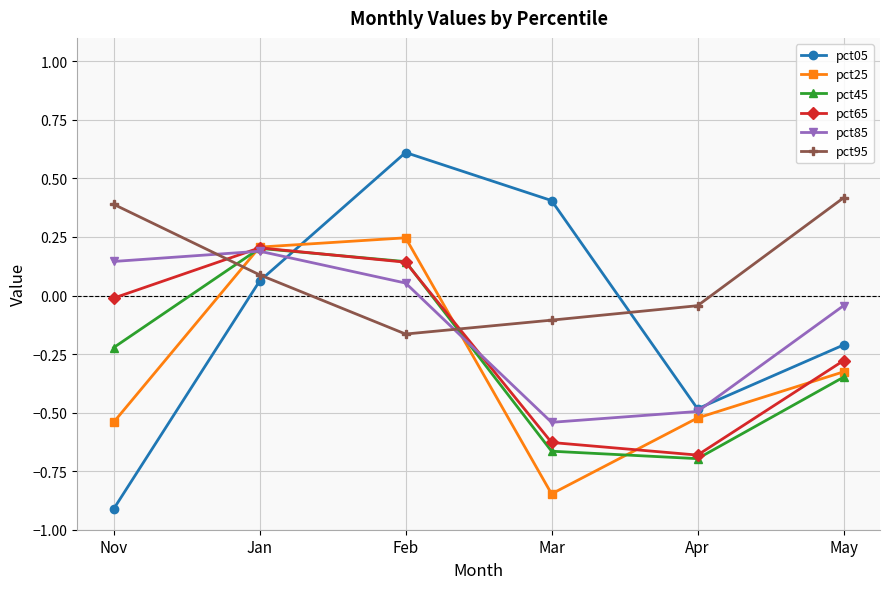

What is the spread (max minus min) of values at Apr?

0.7